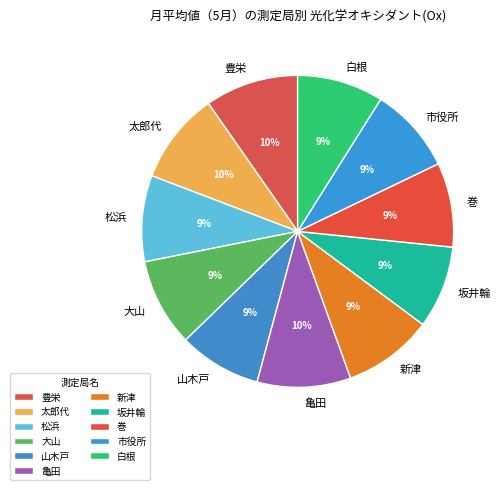

How many segments does this pie chart have?

11